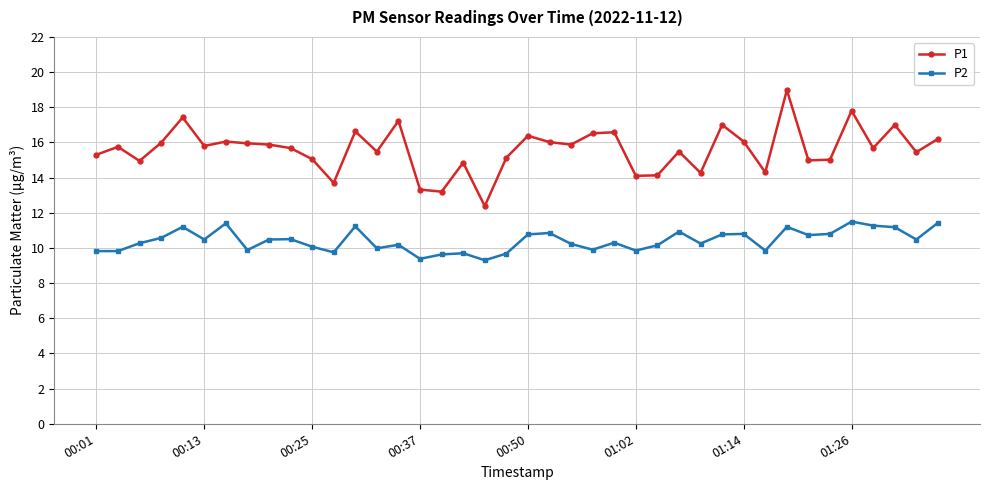

What is the minimum value for P2?

9.3